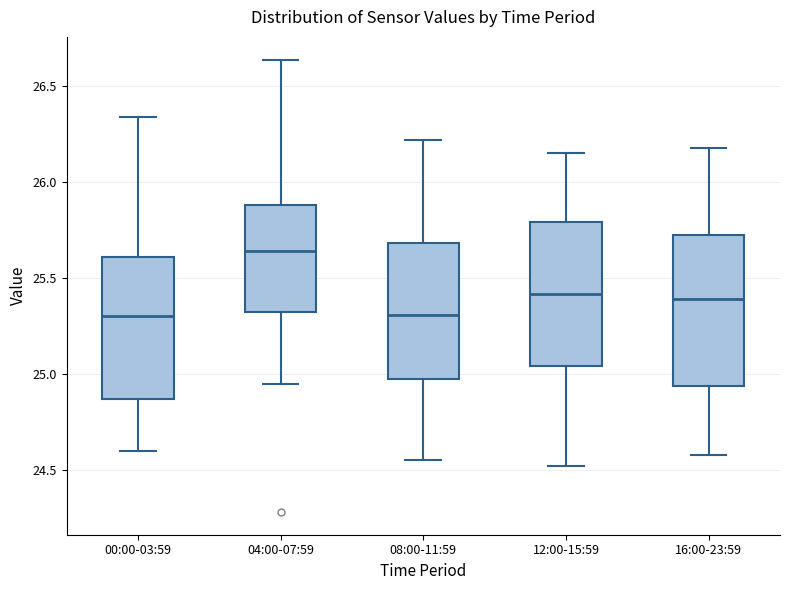

Where is the lower edge of the box for 00:00-03:59 on the y-axis? The values are not printed on the chart, so give them approximately, as read against the axis.

24.85